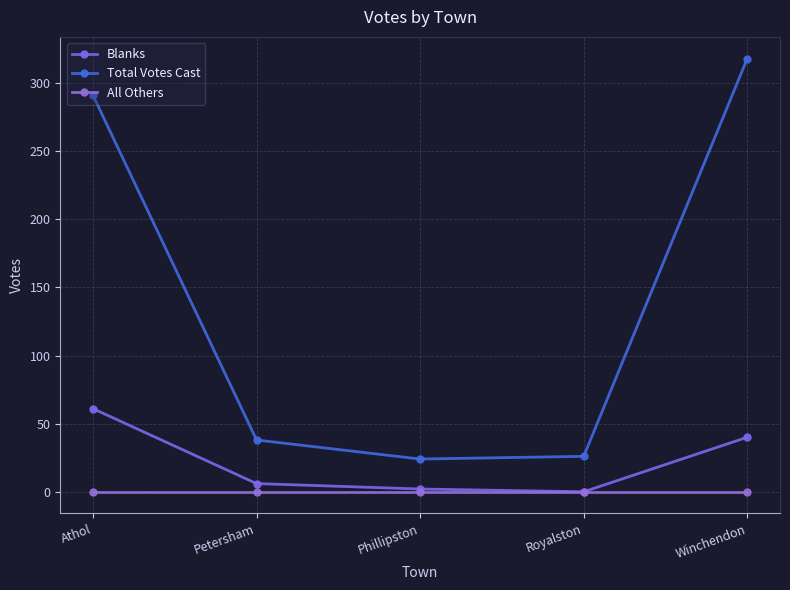

At which label does Total Votes Cast first exceed 38?

Athol